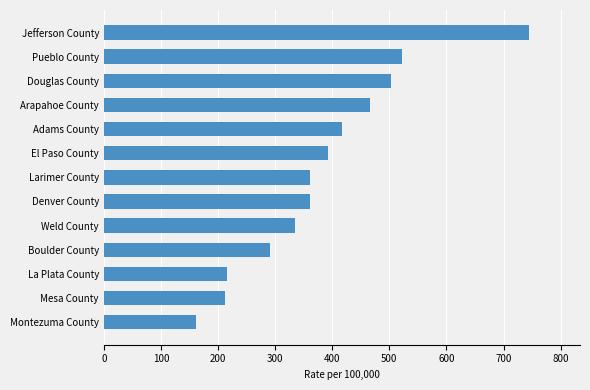

Between Adams County and El Paso County, which is larger?

Adams County